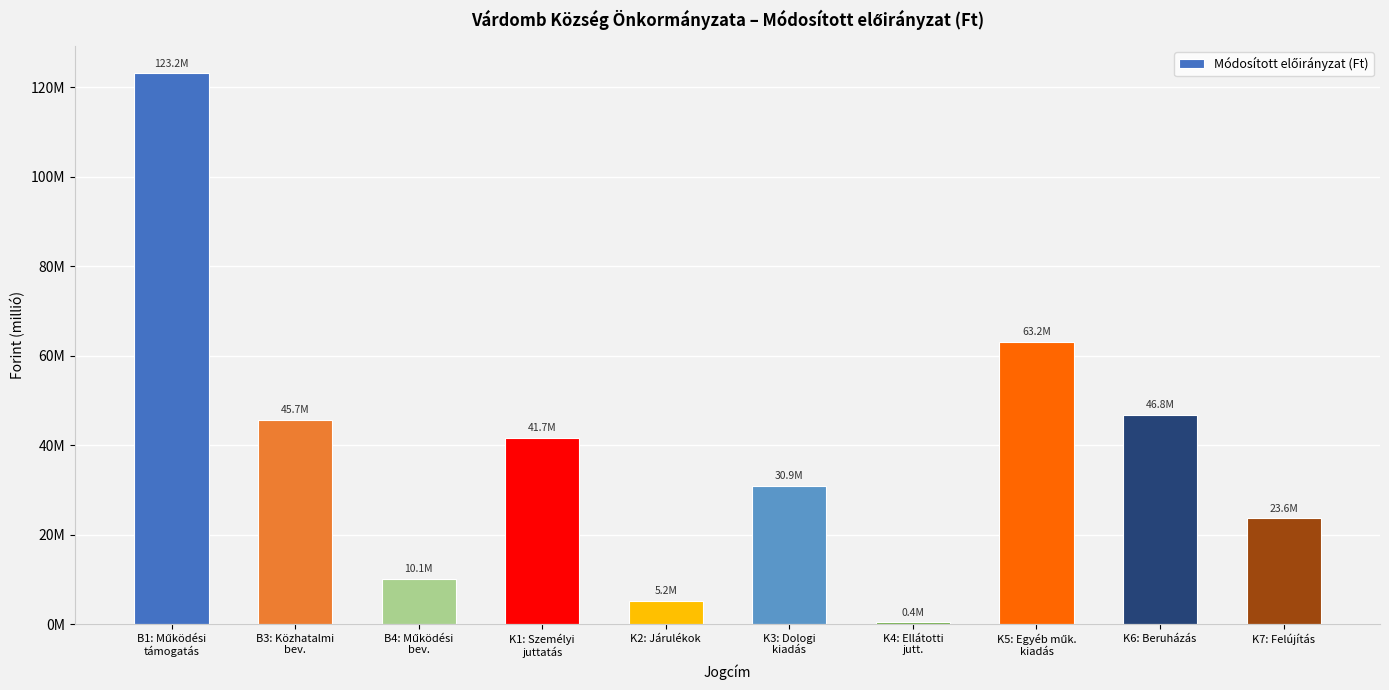

What is the minimum value shown in the chart?

389775